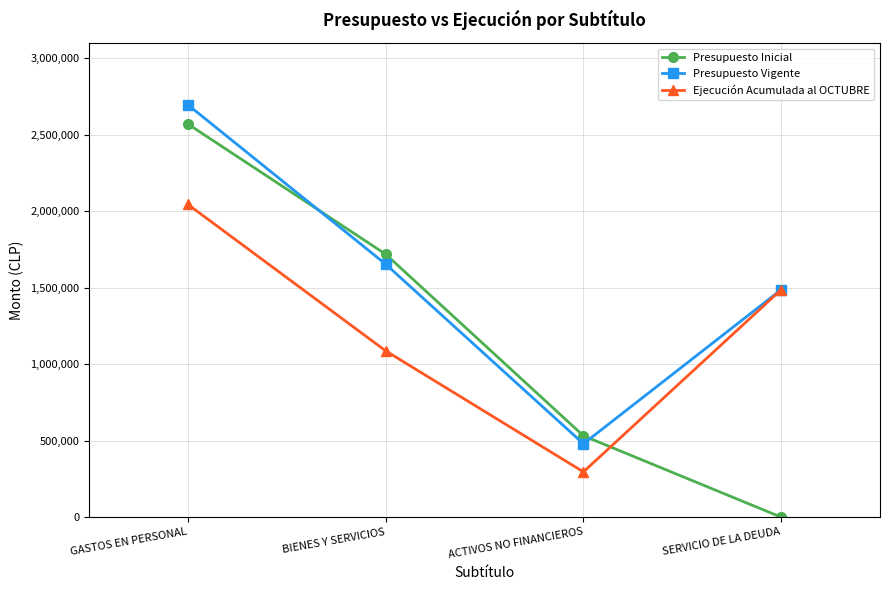

True or false: Presupuesto Vigente has more than 0 interior local peaks.

False